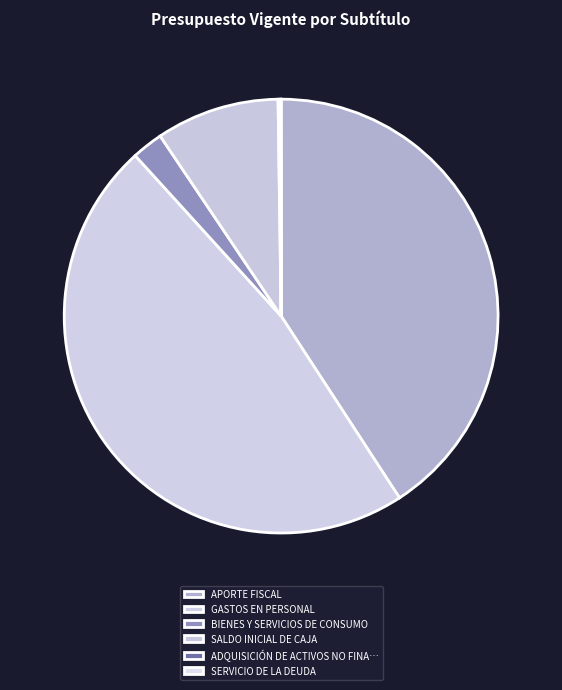

To the nearest percent, what portion does BIENES Y SERVICIOS DE CONSUMO represent?

2%